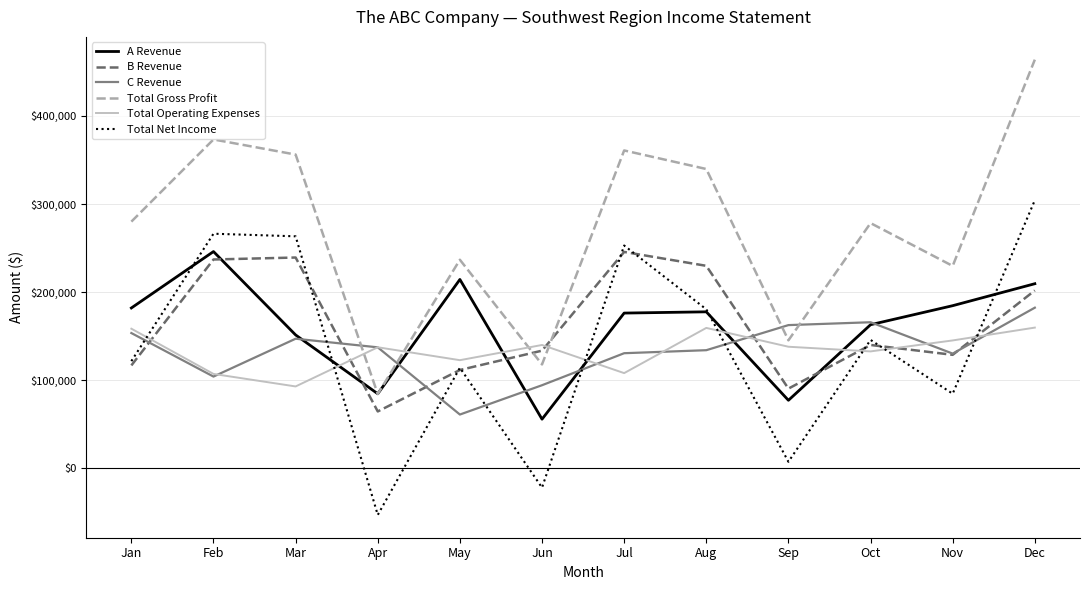

What is the highest value of the C Revenue series?

182264